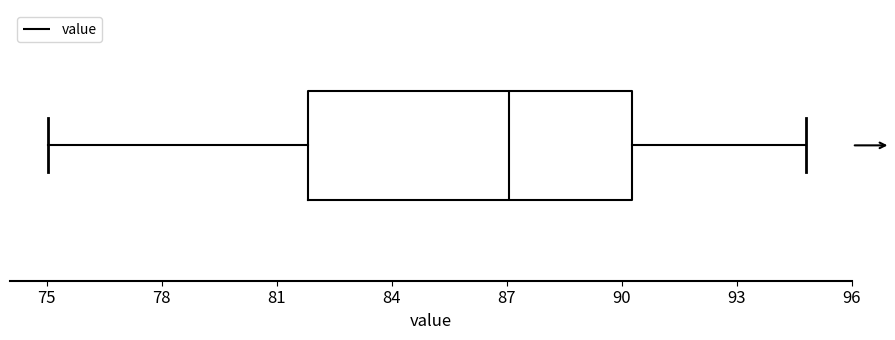

Transcribe this box plot: give where the median line is, the range the box spans, and where the two whiskers end, as read against the x-axis. The values are not printed on the chart, so give them approximately, as read against the axis.

median 87.0, box 82.0 to 90.5, whiskers 75.0 to 95.0